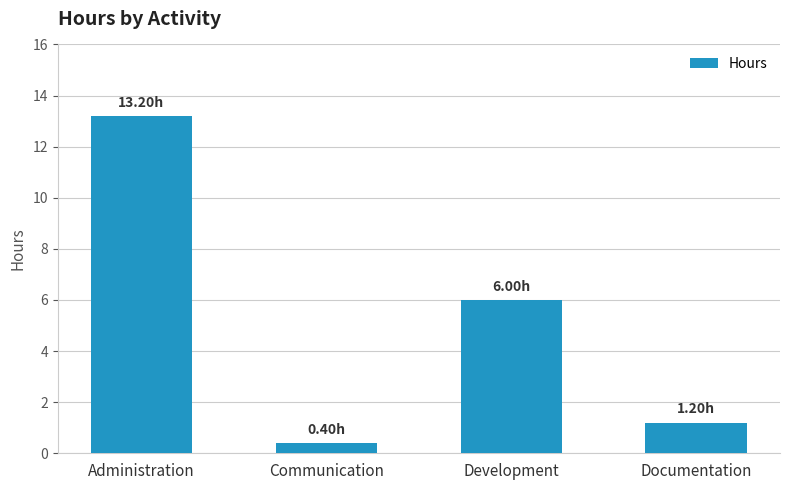

Does the chart contain any negative values?

No